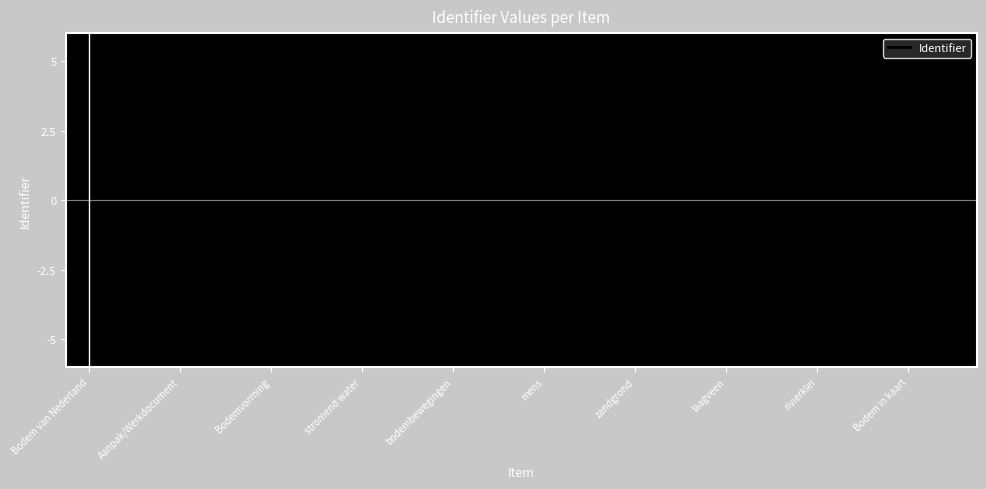

What is the difference between the maximum and minimum values?

10.0